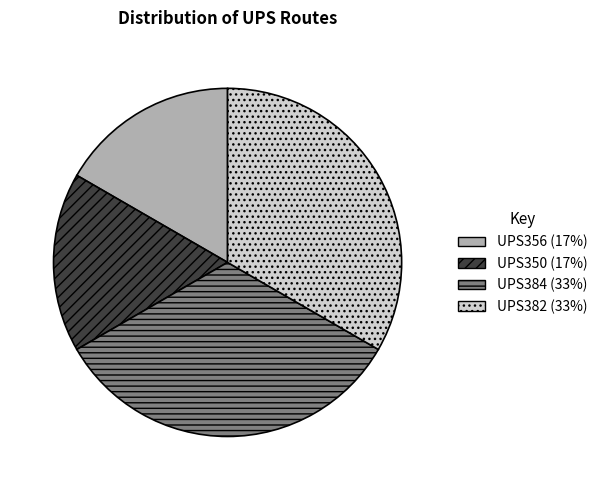

Is there any slice that represents more than half of the pie?

No